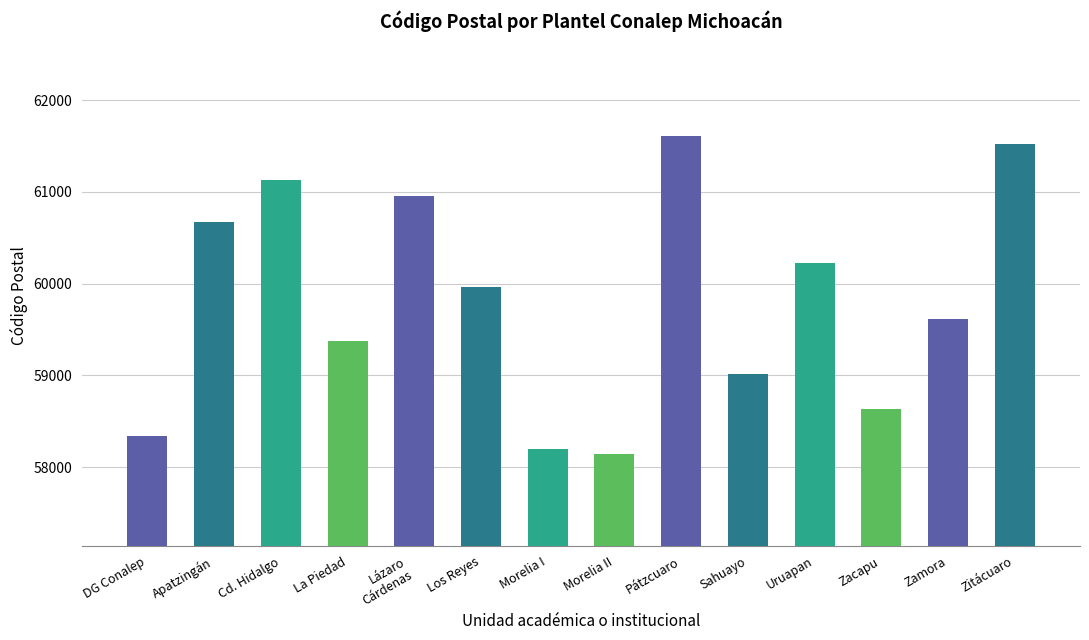

What is the change in value from DG Conalep to Morelia II?

-201